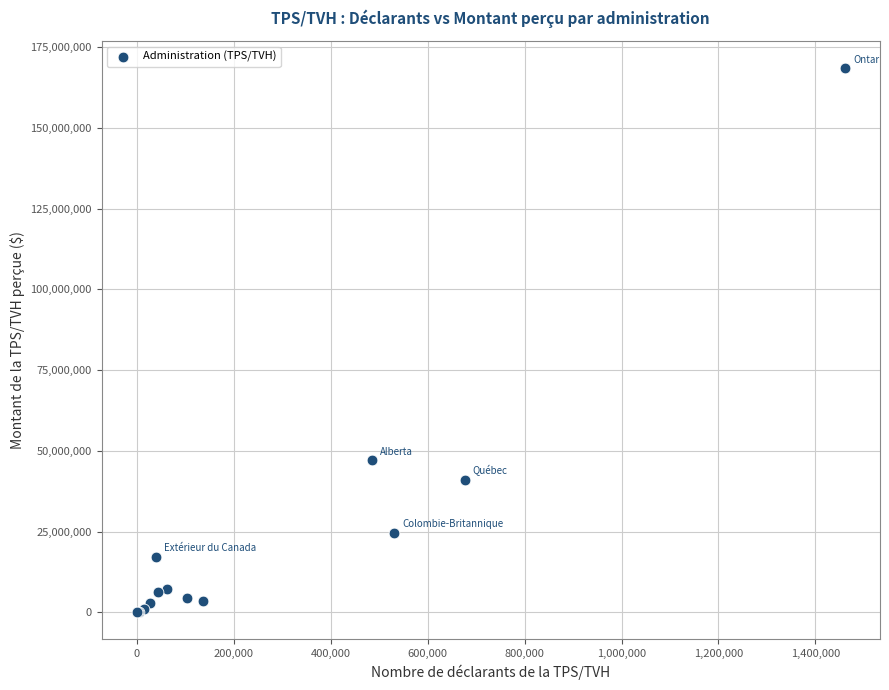

What Y value in the scatter plot is closest to 84258994?

47020425